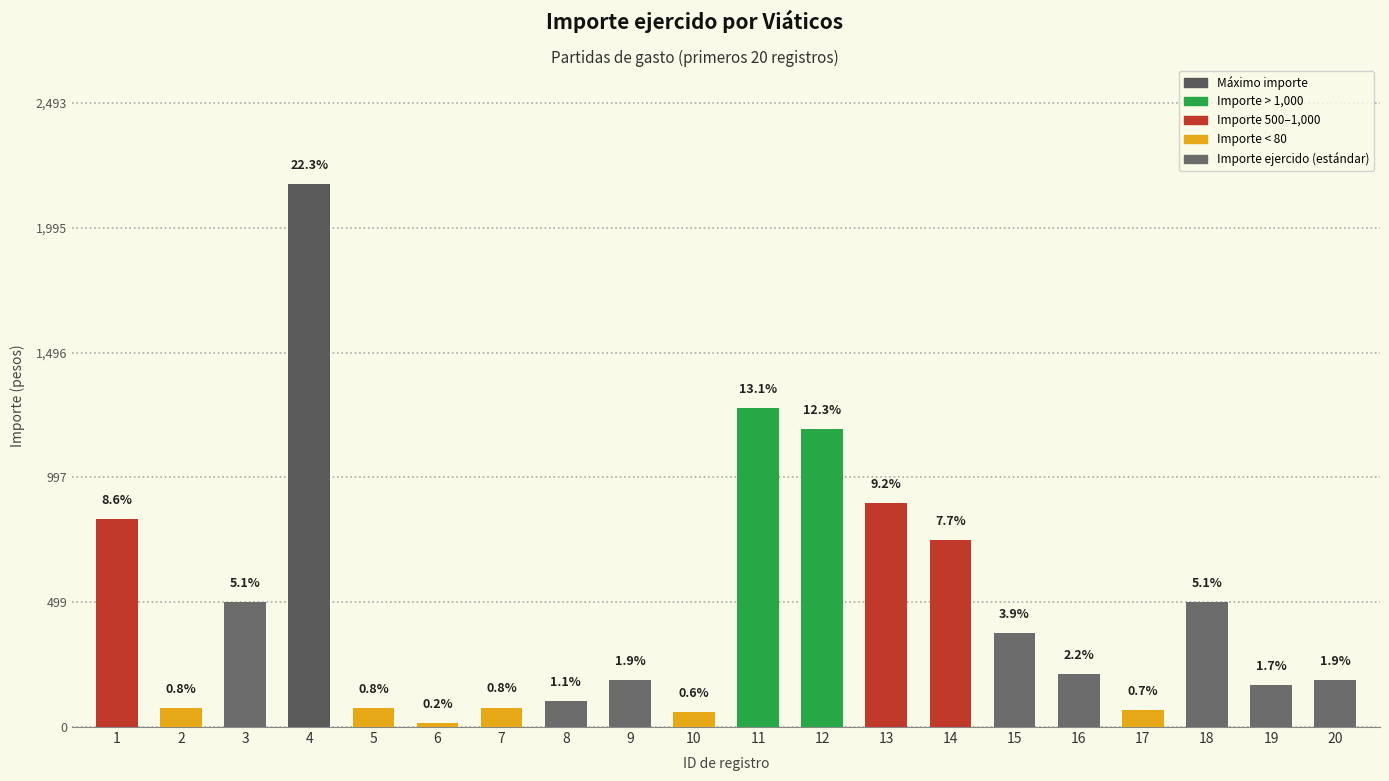

Are the bars horizontal?

No